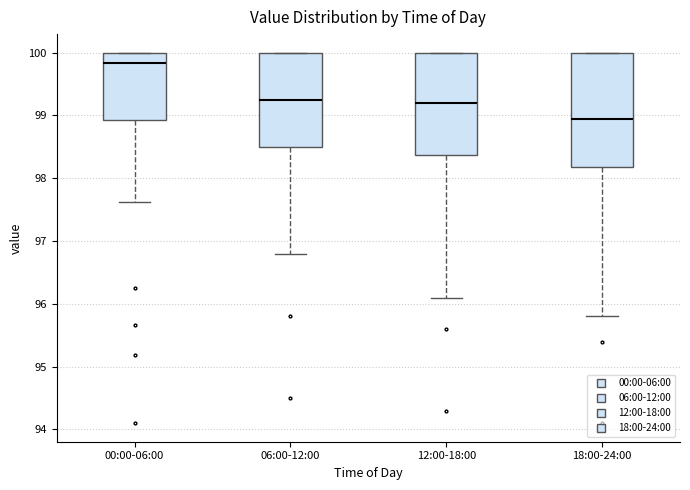

Reading left to right, read every box against the y-axis: the position of its median line, the range the box covers, and the ends of its whiskers. The values are not printed on the chart, so give them approximately, as read against the axis.

00:00-06:00: median 99.8, box 98.9 to 100.0, whiskers 97.6 to 100.0
06:00-12:00: median 99.3, box 98.5 to 100.0, whiskers 96.8 to 100.0
12:00-18:00: median 99.2, box 98.4 to 100.0, whiskers 96.1 to 100.0
18:00-24:00: median 99.0, box 98.2 to 100.0, whiskers 95.8 to 100.0